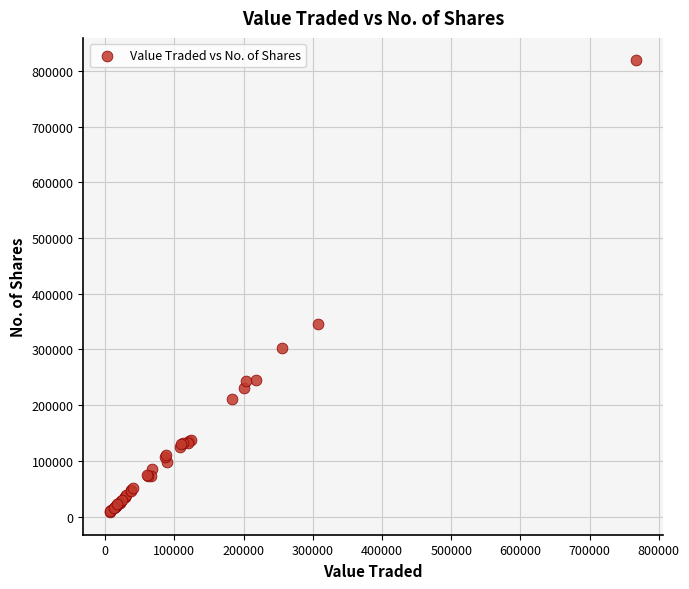

What Y value in the scatter plot is closest to 413217?

345663